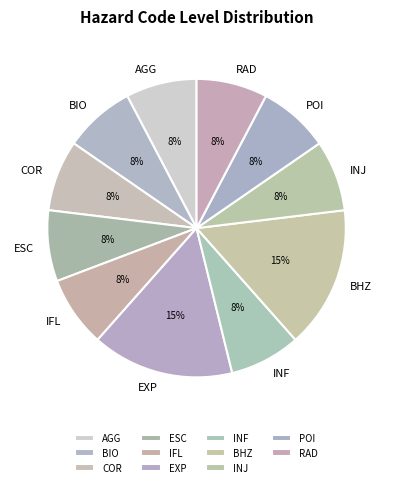

Combined, do ESC and IFL account for over 50%?

No